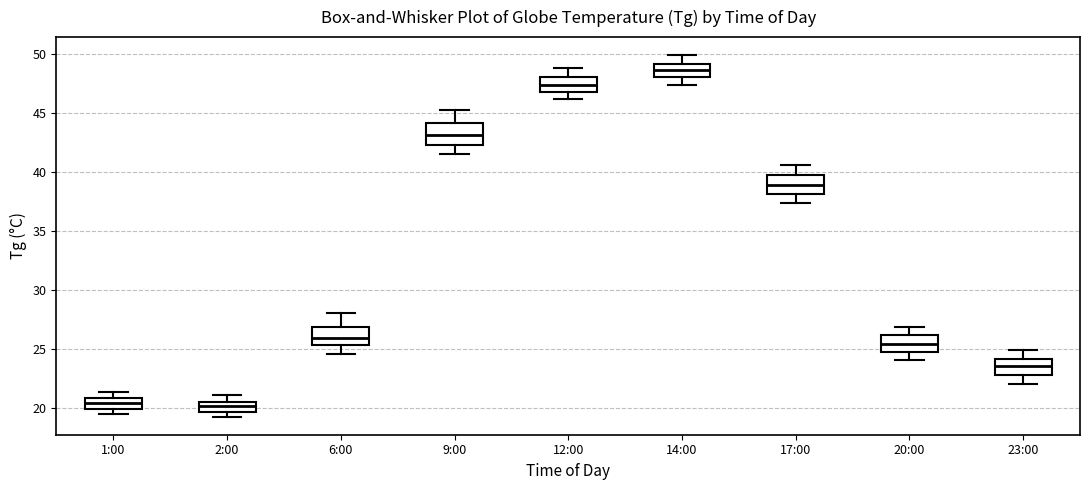

Where is the upper edge of the box for 9:00 on the y-axis? The values are not printed on the chart, so give them approximately, as read against the axis.

44.0